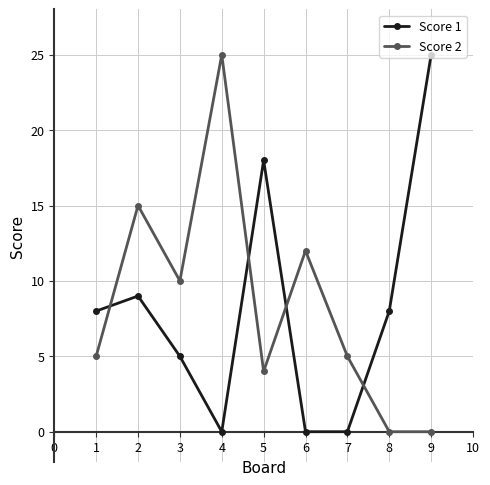

Rank the series at 2 from lowest to highest value.

Score 1, Score 2